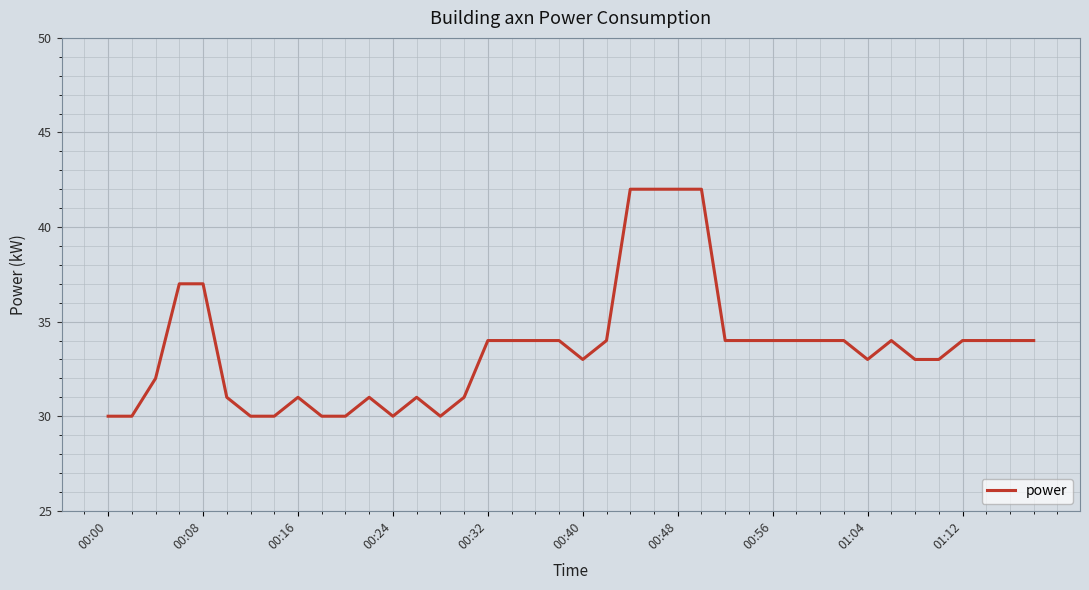

True or false: the data has more than 2 interior local peaks.

True